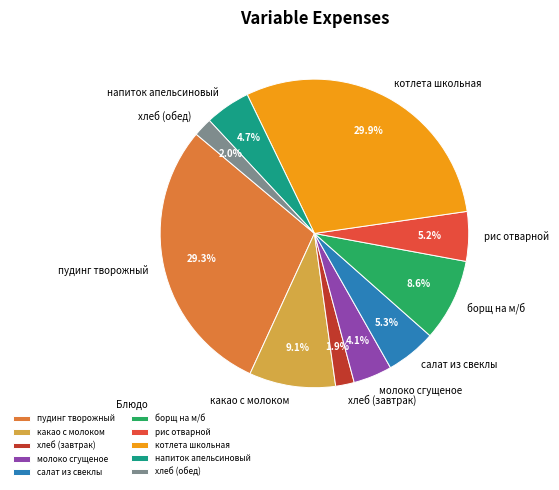

Between хлеб (обед) and салат из свеклы, which is larger?

салат из свеклы